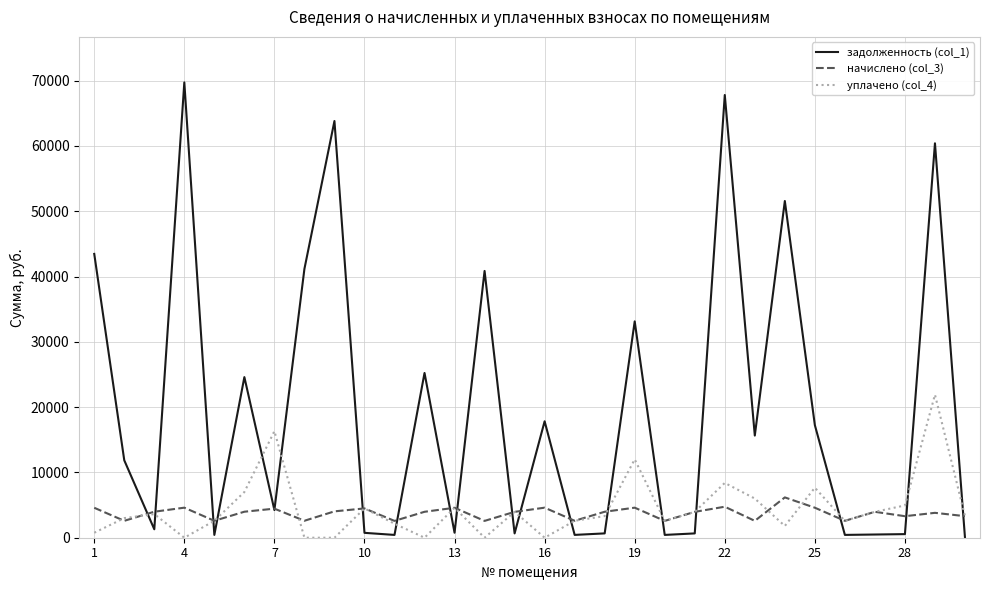

How many values in the задолженность (col_1) series are below 11855?

15